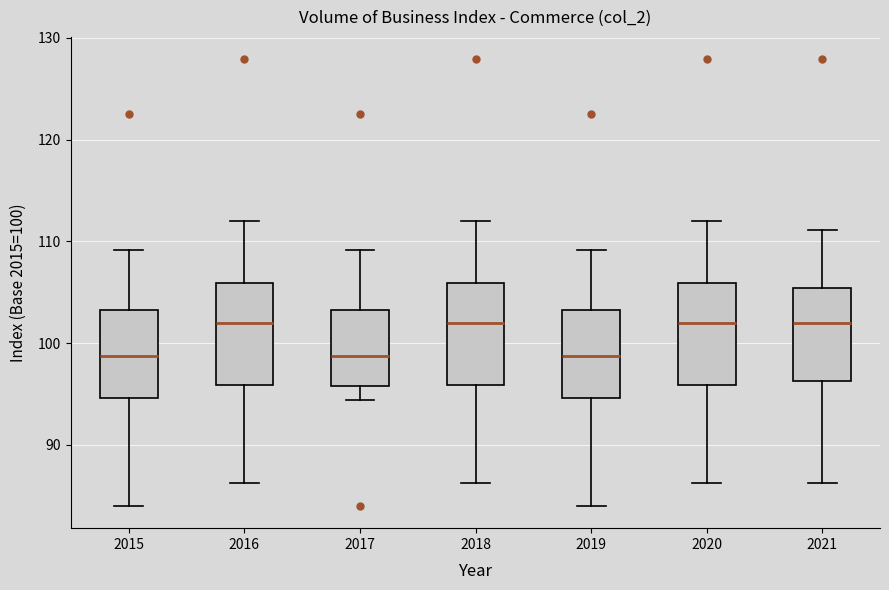

Reading left to right, read every box against the y-axis: the position of its median line, the range the box covers, and the ends of its whiskers. The values are not printed on the chart, so give them approximately, as read against the axis.

2015: median 99, box 95 to 103, whiskers 84 to 109
2016: median 102, box 96 to 106, whiskers 86 to 112
2017: median 99, box 96 to 103, whiskers 94 to 109
2018: median 102, box 96 to 106, whiskers 86 to 112
2019: median 99, box 95 to 103, whiskers 84 to 109
2020: median 102, box 96 to 106, whiskers 86 to 112
2021: median 102, box 96 to 105, whiskers 86 to 111